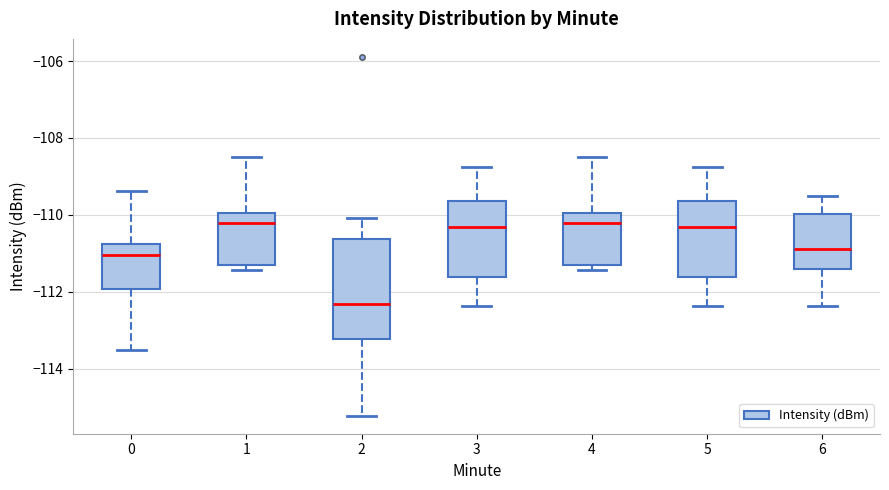

Where does the upper whisker of the box at x = 1 end on the y-axis? The values are not printed on the chart, so give them approximately, as read against the axis.

-108.4